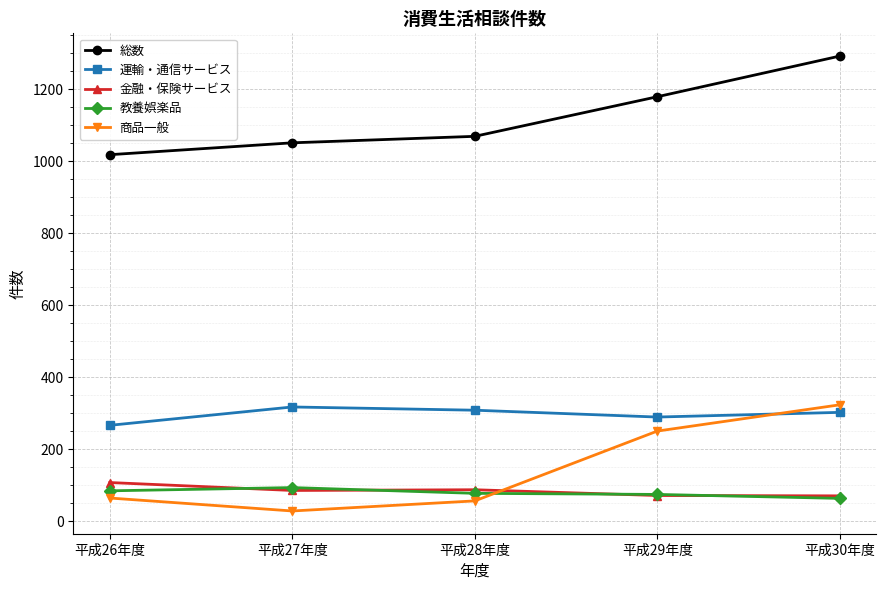

True or false: 総数 has a value of 1666 at 平成29年度.

False